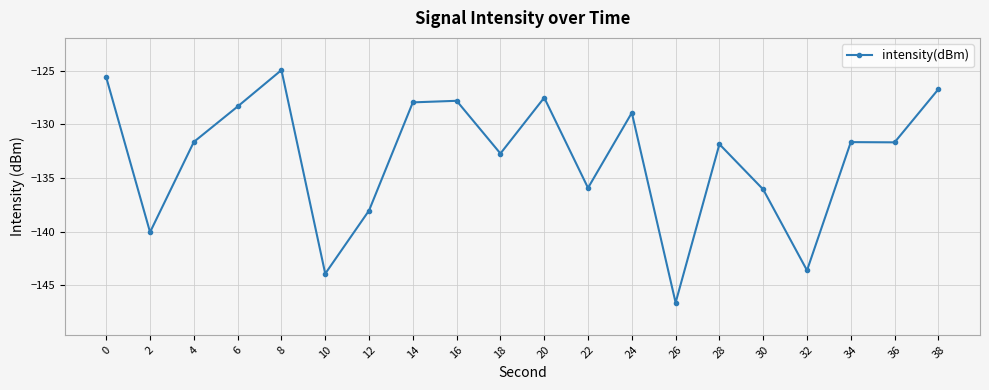

What is the value of the 20th point from the left?

-126.7